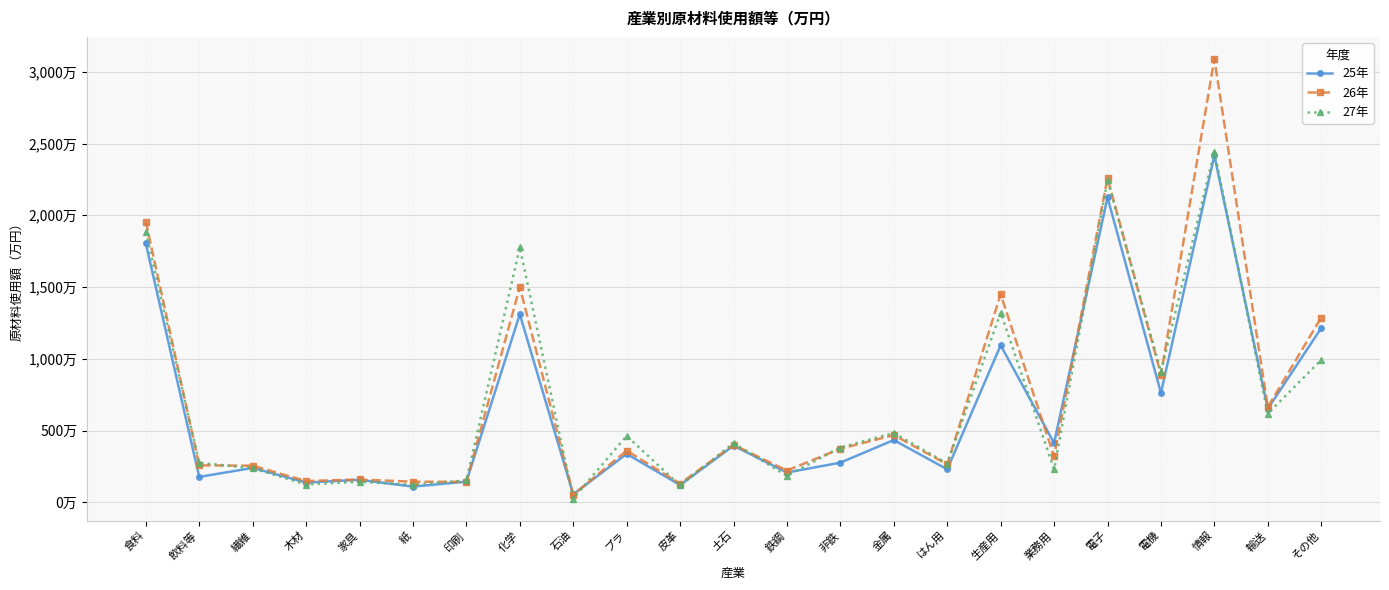

Reading left to right, what are all the values shown in this chart?

25年: 食料=18036610	飲料等=1767374	繊維=2393451	木材=1371207	家具=1563209	紙=1091547	印刷=1436035	化学=13105785	石油=547834	プラ=3372236	皮革=1197765	土石=3941952	鉄鋼=2070307	非鉄=2761321	金属=4336350	はん用=2292829	生産用=10939535	業務用=4126033	電子=21244353	電機=7618833	情報=24170005	輸送=6512722	その他=12139222
26年: 食料=19556602	飲料等=2570886	繊維=2548971	木材=1476626	家具=1587154	紙=1431231	印刷=1424085	化学=14990612	石油=526298	プラ=3596713	皮革=1299634	土石=4004820	鉄鋼=2208771	非鉄=3730616	金属=4680602	はん用=2641933	生産用=14493818	業務用=3196183	電子=22597148	電機=8903553	情報=30901406	輸送=6629792	その他=12875368
27年: 食料=18823076	飲料等=2751261	繊維=2371505	木材=1237067	家具=1426547	紙=1217554	印刷=1516597	化学=17764898	石油=259679	プラ=4621160	皮革=1169144	土石=4112522	鉄鋼=1842074	非鉄=3815319	金属=4827946	はん用=2700139	生産用=13218391	業務用=2300748	電子=22457556	電機=9082446	情報=24438255	輸送=6176597	その他=9920044